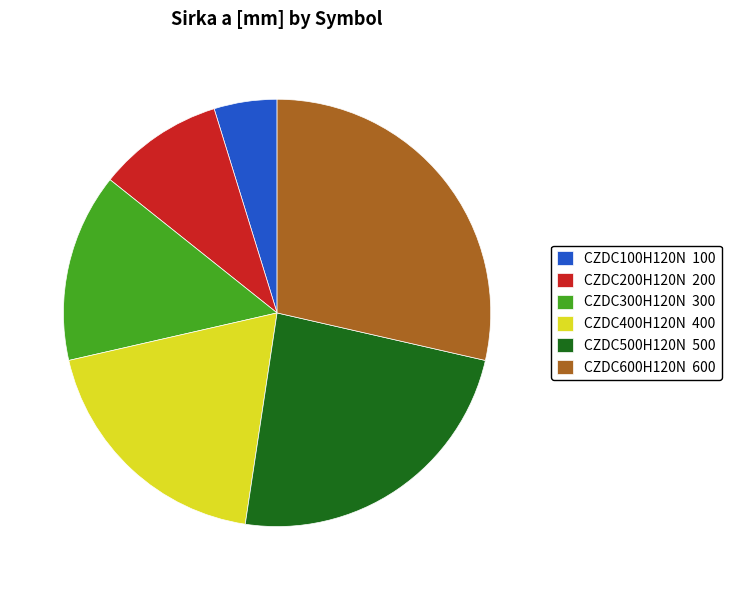

Between CZDC100H120N and CZDC300H120N, which is larger?

CZDC300H120N